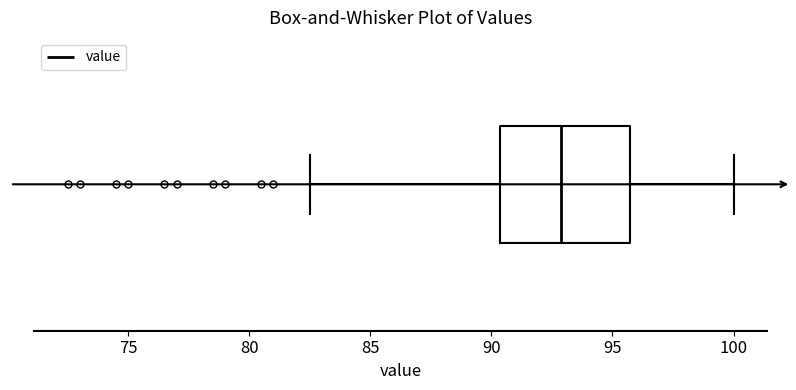

Where is the left edge of the box on the x-axis? The values are not printed on the chart, so give them approximately, as read against the axis.

90.5